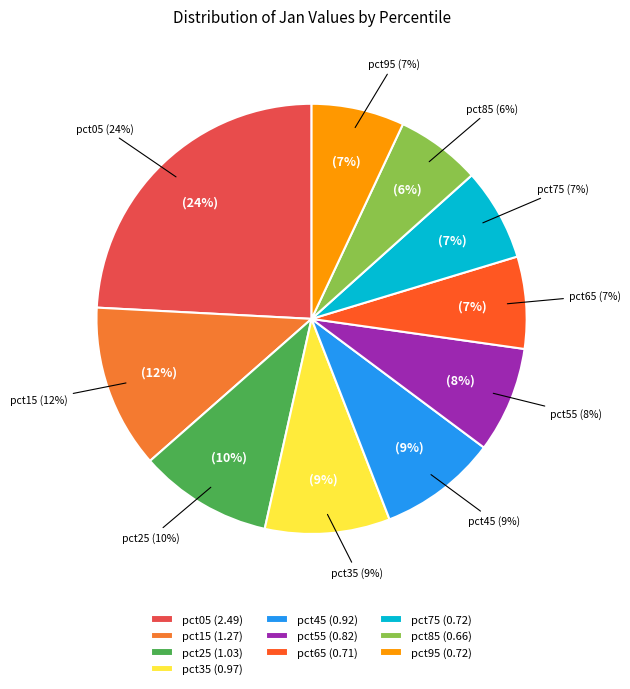

To the nearest percent, what is the combined percentage of pct85 and pct65?

13%